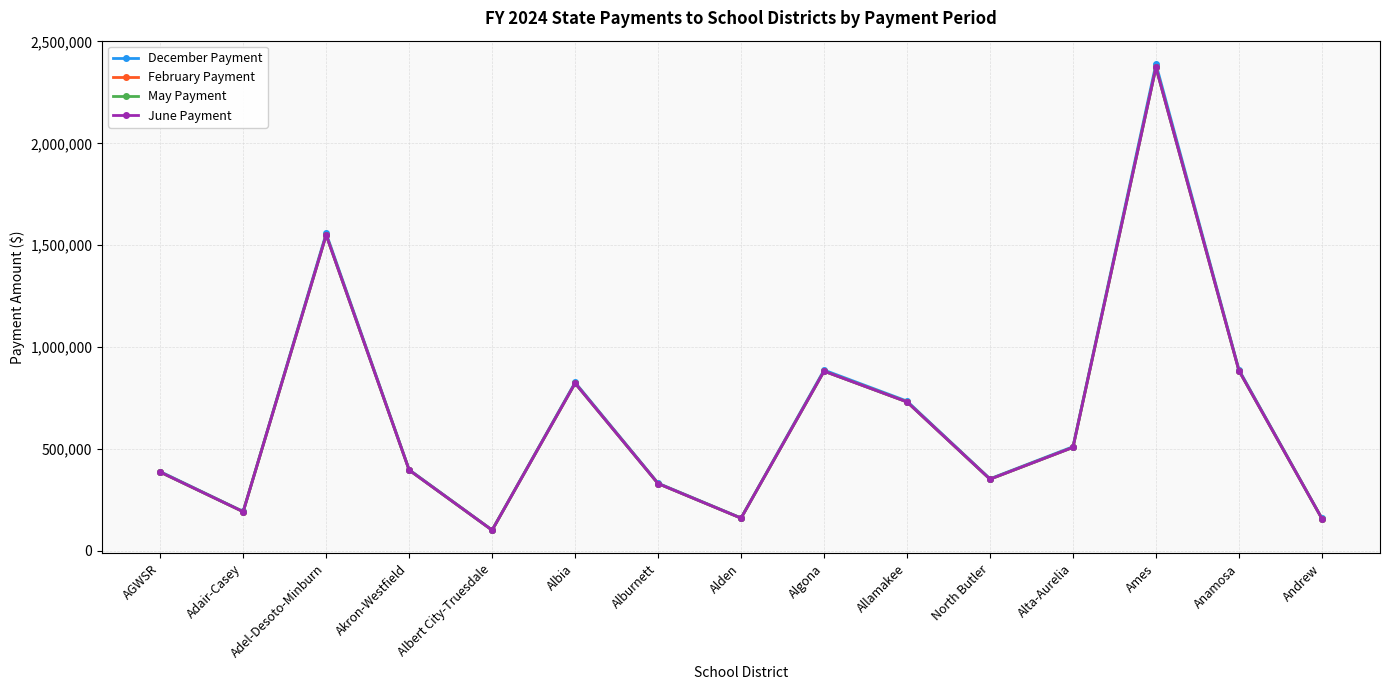

Where is the first local minimum for May Payment?

Adair-Casey